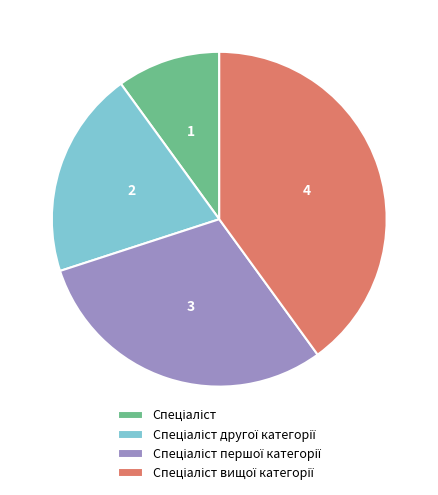

Is there any slice that represents more than half of the pie?

No